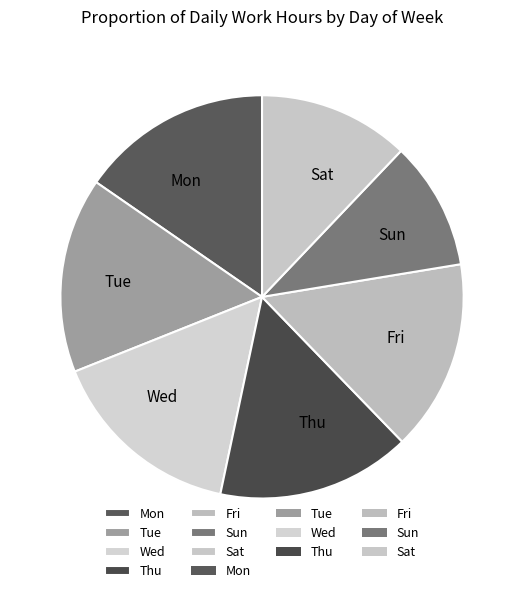

Does Thu represent more than half of the total?

No